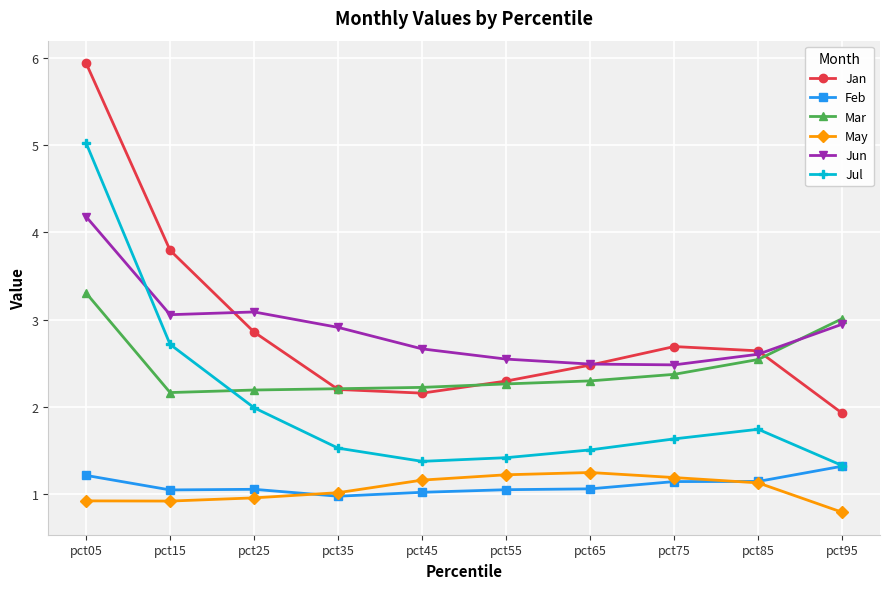

What is the minimum value for Feb?

1.0